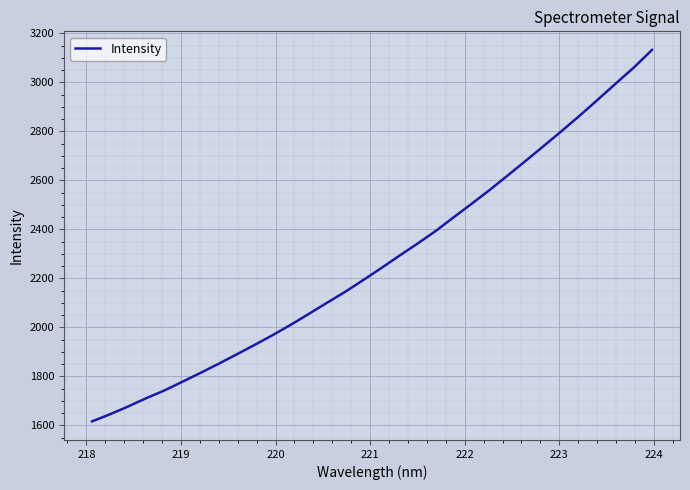

What is the greatest value displayed?

3132.5